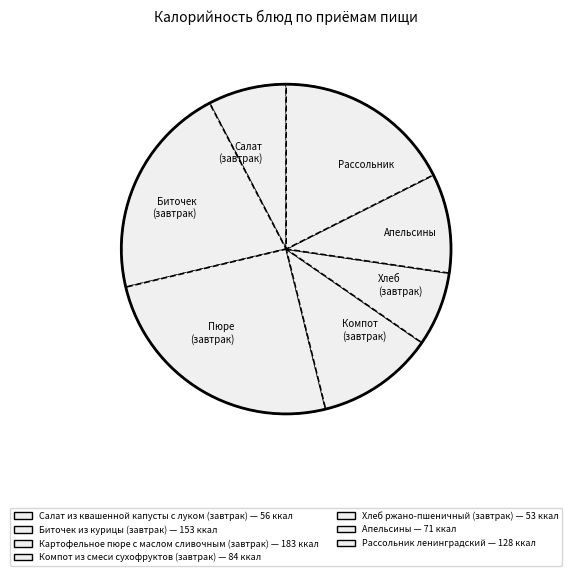

How many segments does this pie chart have?

7